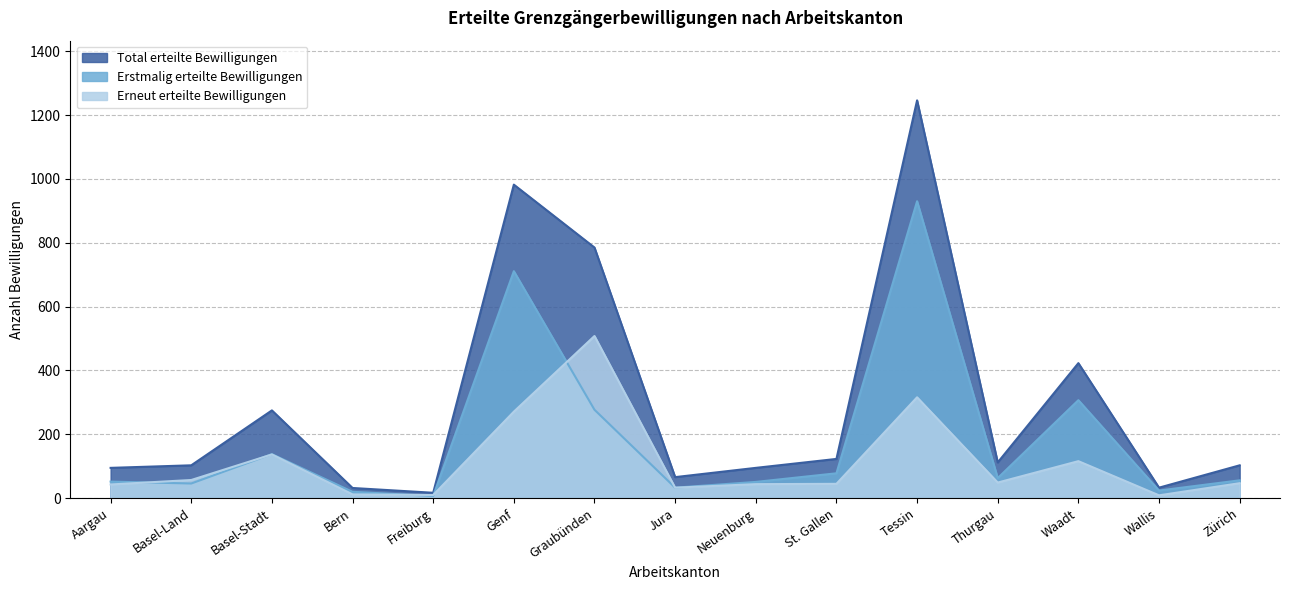

True or false: Erstmalig has a value of 31 at Basel-Stadt.

False